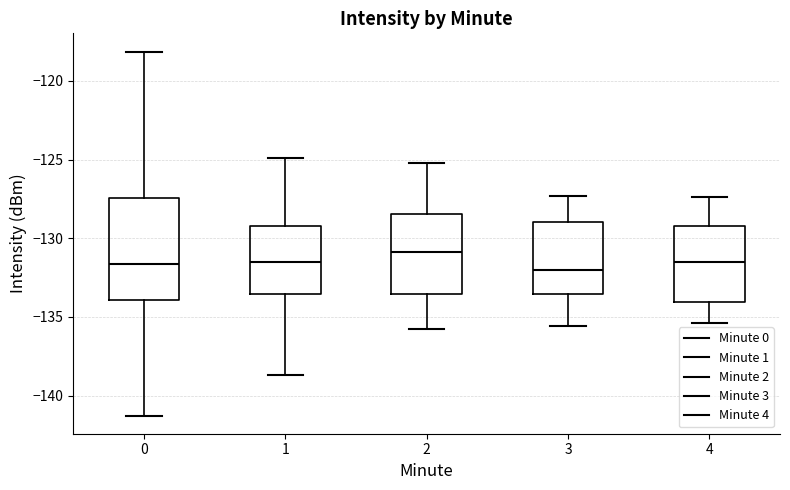

Where does the lower whisker of the box at x = 3 end on the y-axis? The values are not printed on the chart, so give them approximately, as read against the axis.

-135.5